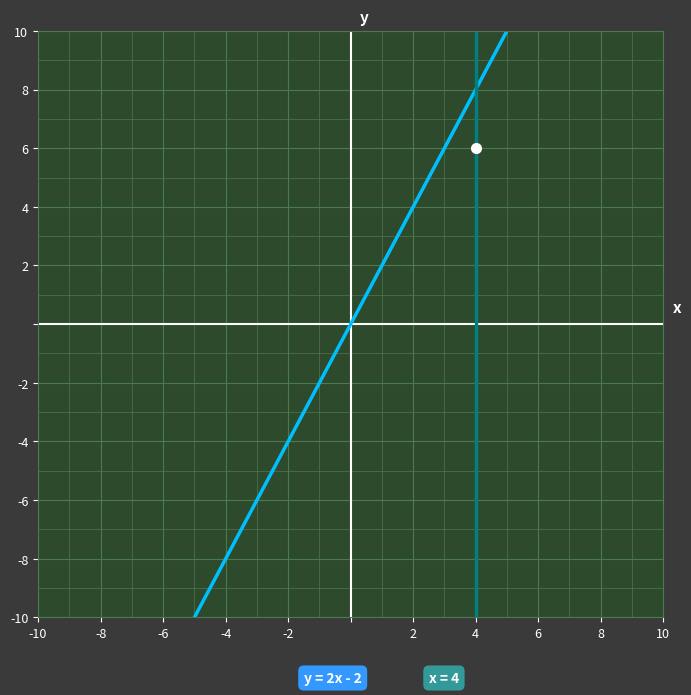

Which has a higher value, 3 or 2?

3